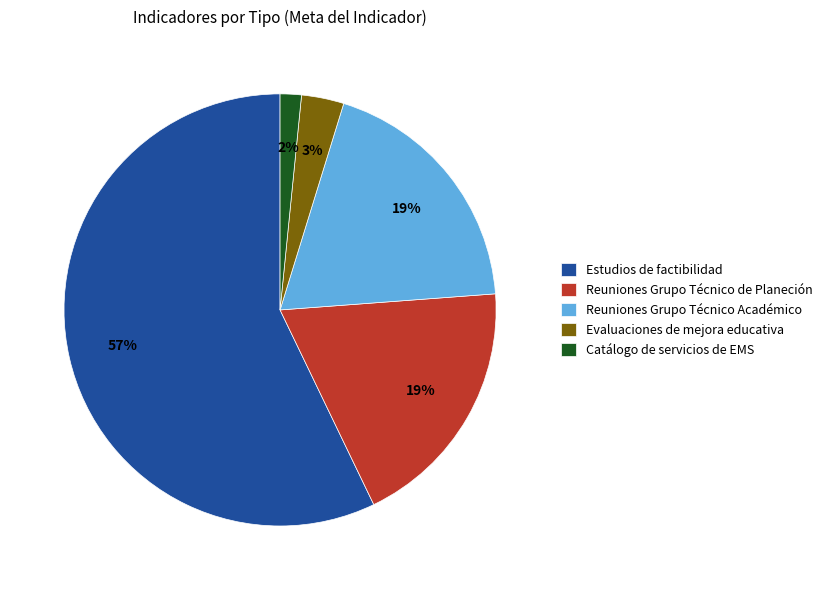

Is it true that Estudios de factibilidad is 57% of the pie?

True